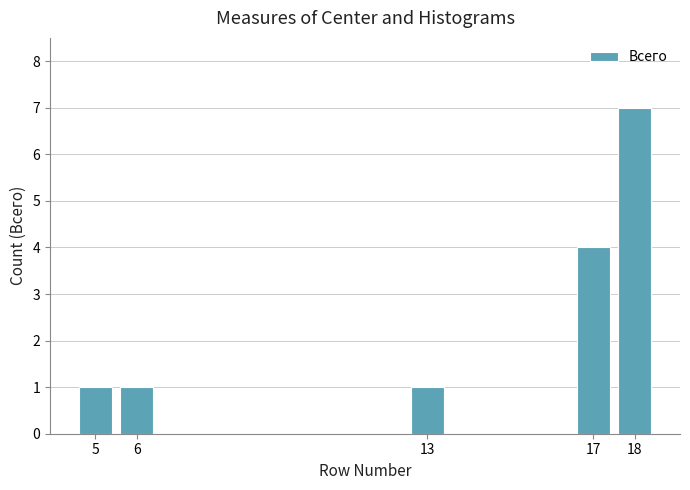

Reading left to right, list all the values displayed in this chart.

5=1	6=1	13=1	17=4	18=7